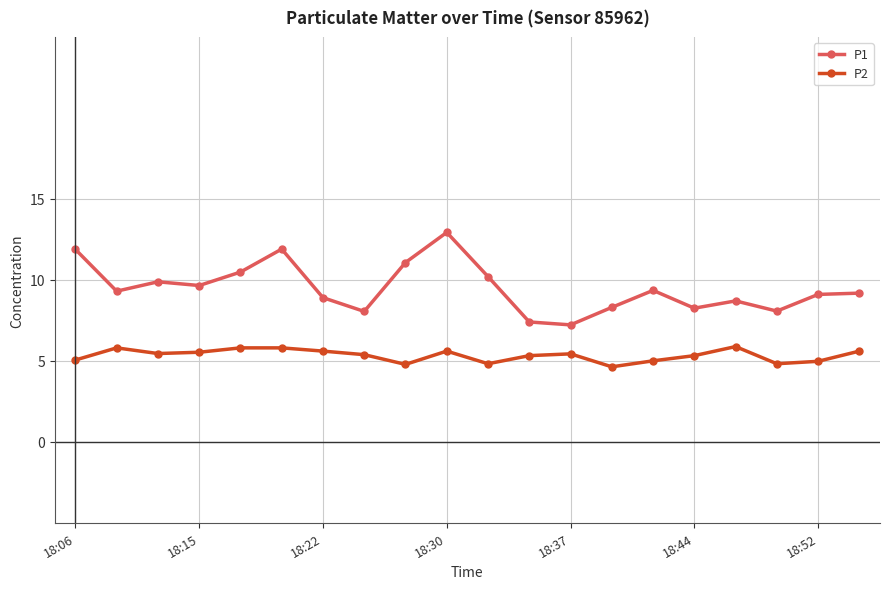

Which series has the largest total across all categories?

P1